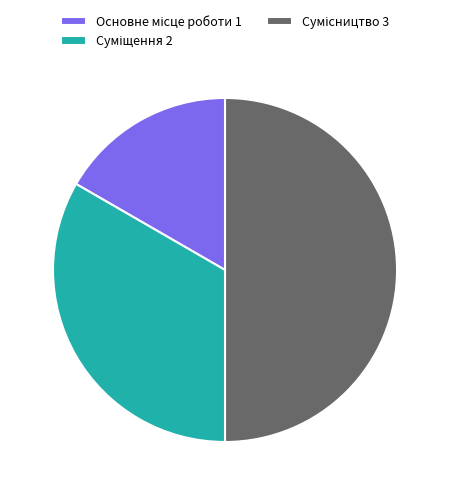

How many slices are in this pie chart?

3